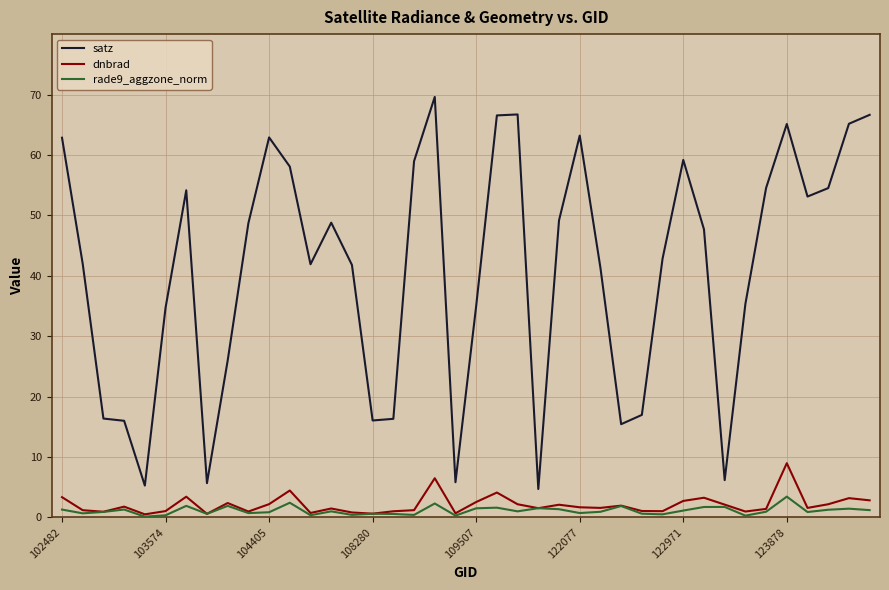

What is the highest value of the dnbrad series?

9.0